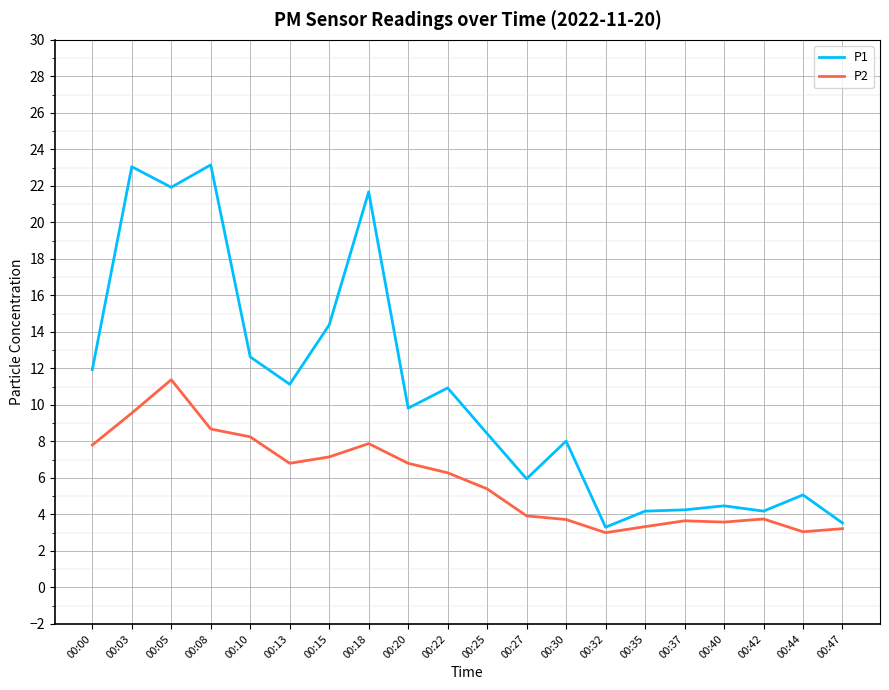

Where is P1 nearest to the value 13?

00:10